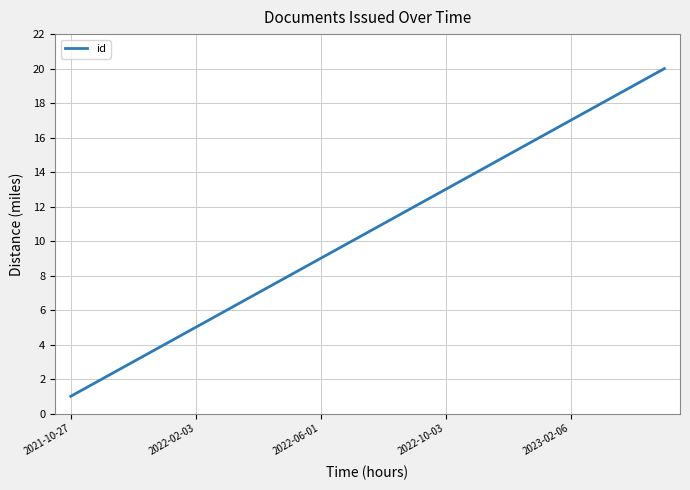

What is the greatest value displayed?

20